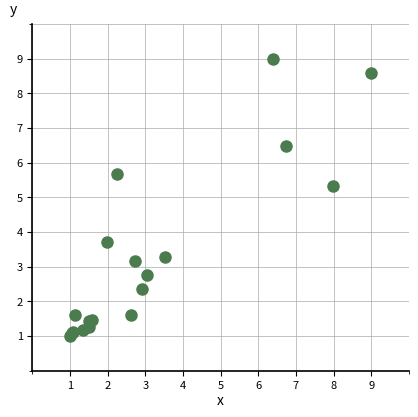

What Y value in the scatter plot is closest to 5?

5.3